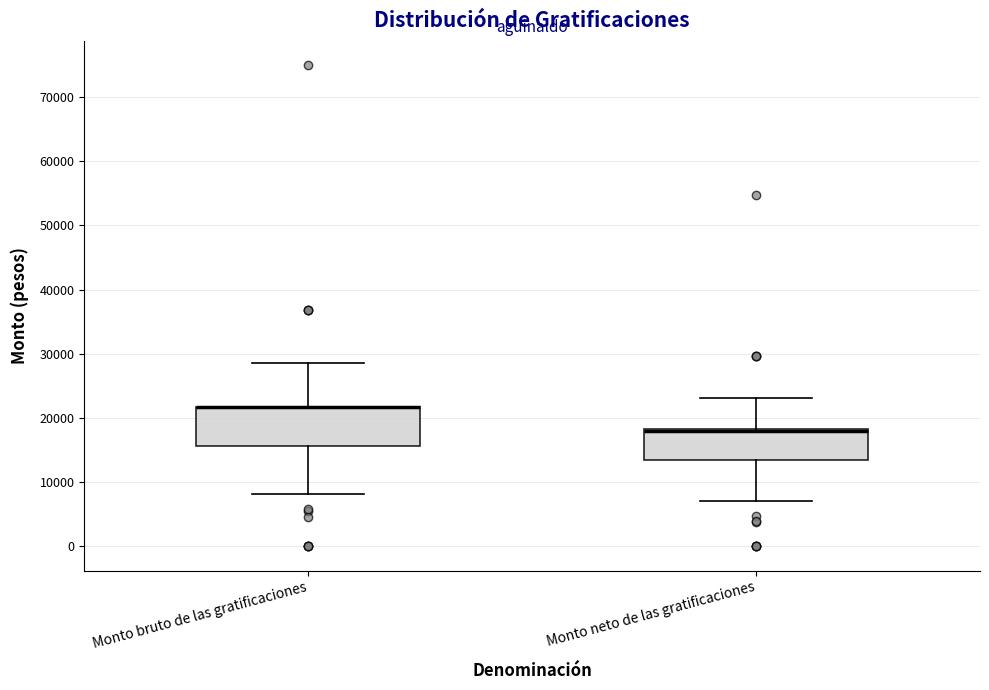

Where does the upper whisker of the box for Monto bruto de las gratificaciones end on the y-axis? The values are not printed on the chart, so give them approximately, as read against the axis.

29000